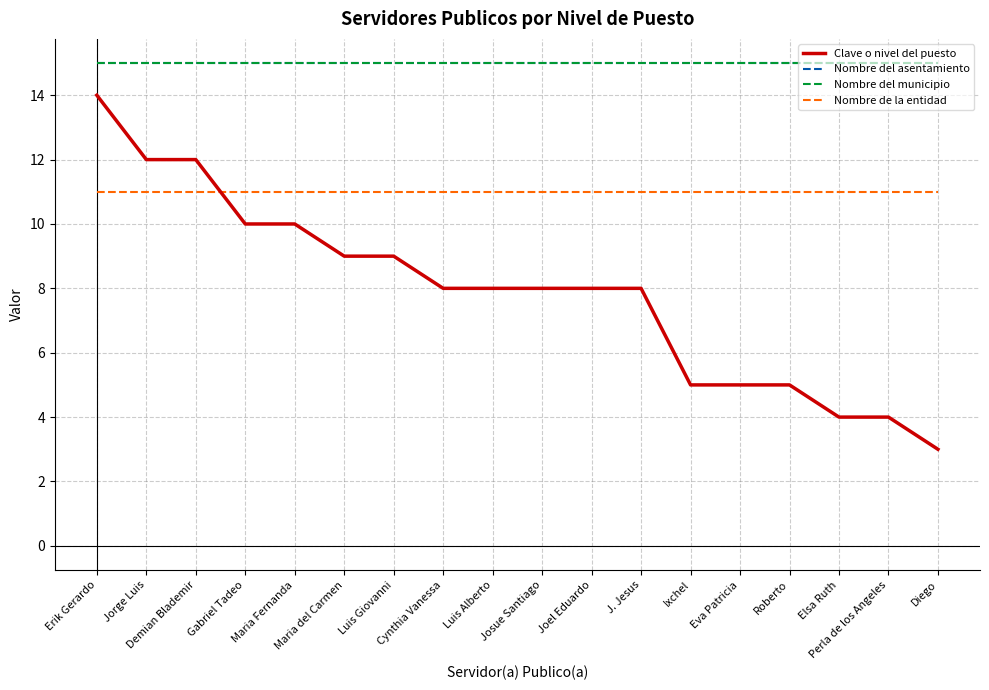

What position from the right is Luis Alberto?

10